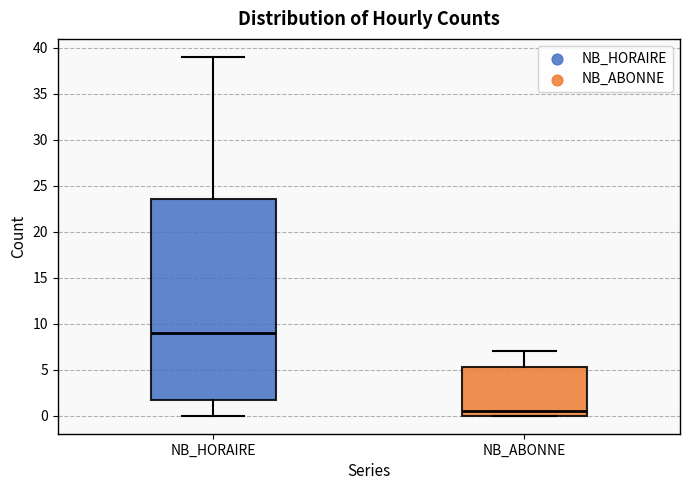

Reading left to right, read every box against the y-axis: the position of its median line, the range the box covers, and the ends of its whiskers. The values are not printed on the chart, so give them approximately, as read against the axis.

NB_HORAIRE: median 9.0, box 2.0 to 23.5, whiskers 0.0 to 39.0
NB_ABONNE: median 0.5, box 0.0 to 5.5, whiskers 0.0 to 7.0